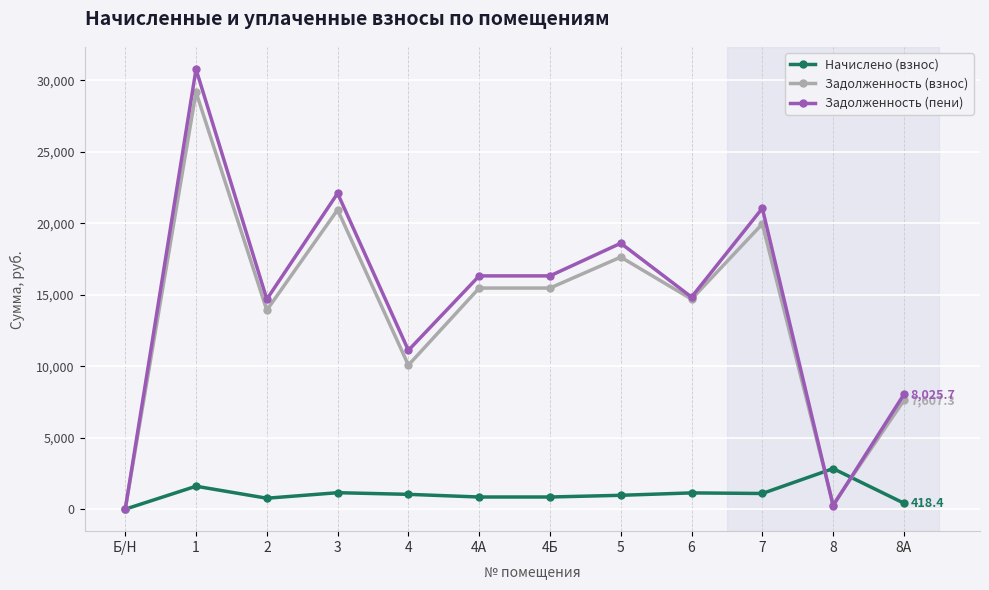

At how many categories does at least one series exceed 13128?

8